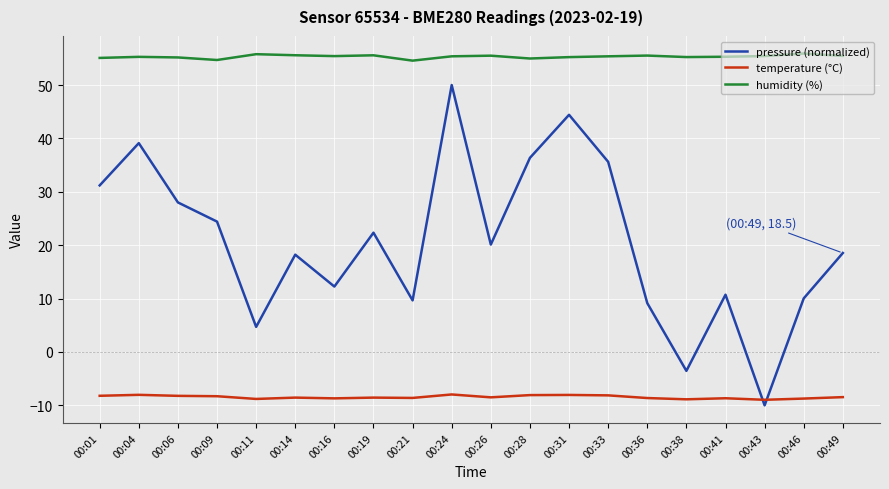

The temperature (°C) series shows -8.1 at 00:31. True or false?

True